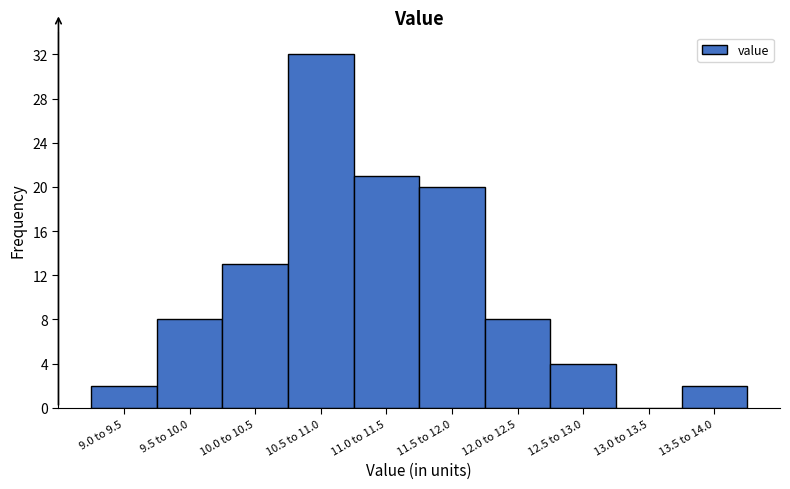

Reading right to left, transcribe all the data shown in this chart.

13.5 to 14.0=2	13.0 to 13.5=0	12.5 to 13.0=4	12.0 to 12.5=8	11.5 to 12.0=20	11.0 to 11.5=21	10.5 to 11.0=32	10.0 to 10.5=13	9.5 to 10.0=8	9.0 to 9.5=2